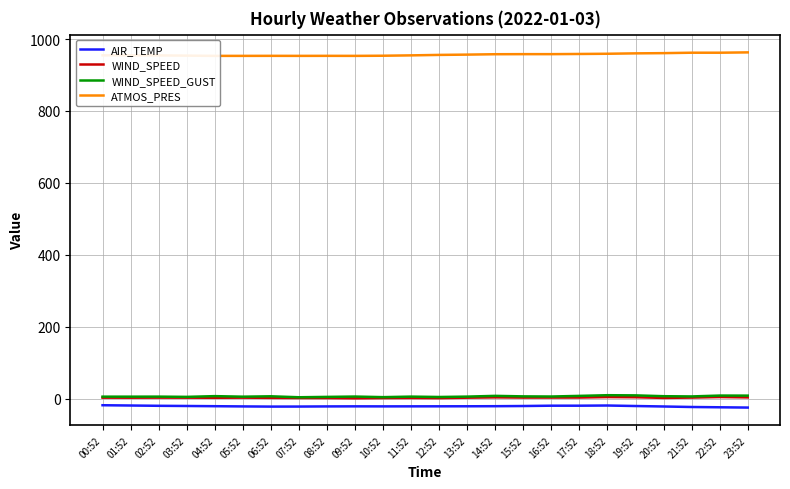

At 00:52, list the series in order from largest to smallest.

ATMOS_PRES, WIND_SPEED_GUST, WIND_SPEED, AIR_TEMP